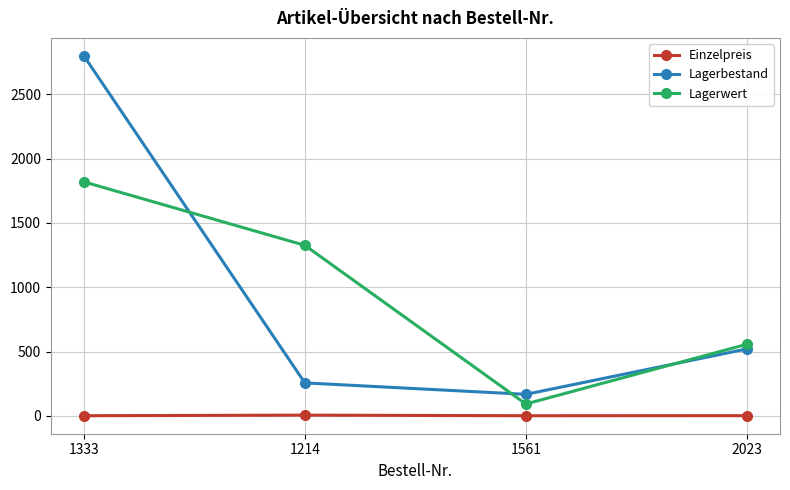

At how many categories does at least one series exceed 1973?

1